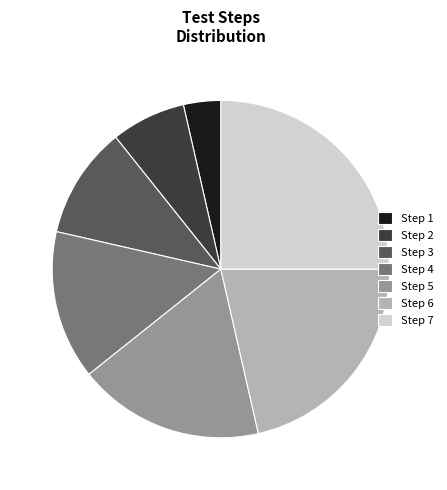

Is Step 1 the majority of the pie?

No